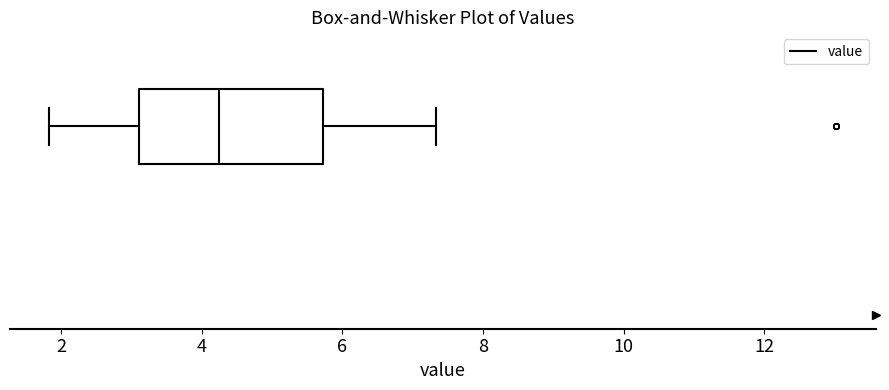

Where does the right whisker of the box end on the x-axis? The values are not printed on the chart, so give them approximately, as read against the axis.

7.4